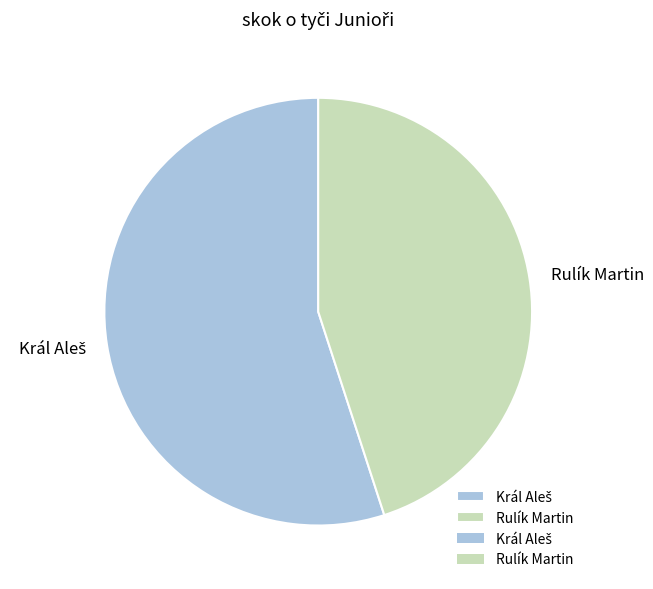

Is there a majority slice in this chart?

Yes